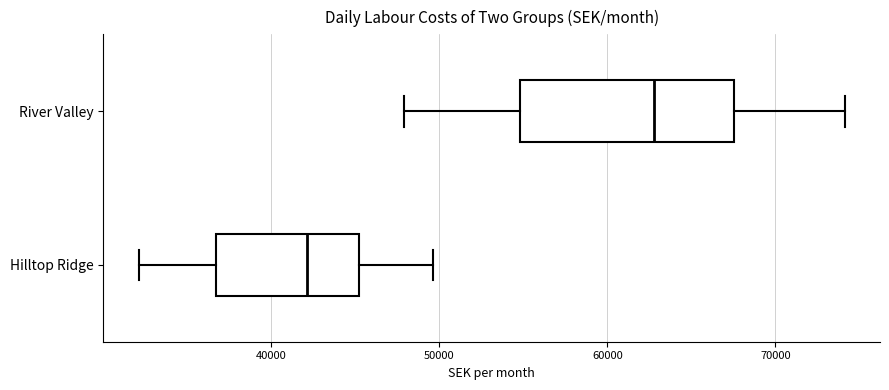

Which box is the widest, from its left edge to its right edge?

River Valley